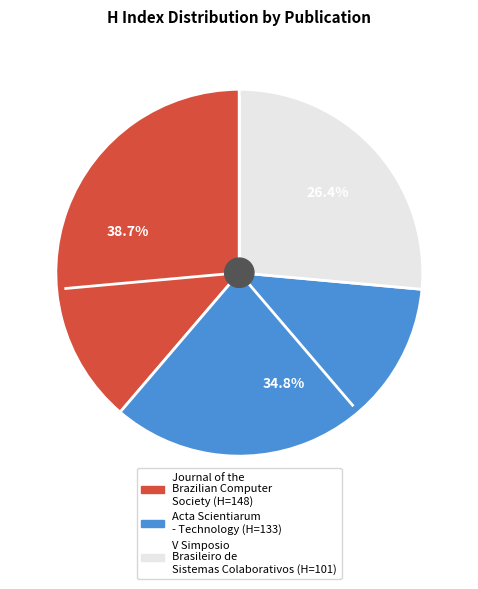

To the nearest percent, what is the average slice percentage?

33%